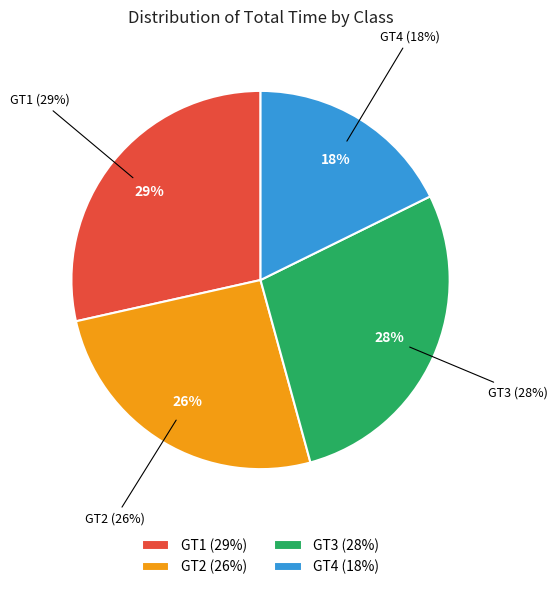

What is the change in value from GT1 to GT2?

-98.8